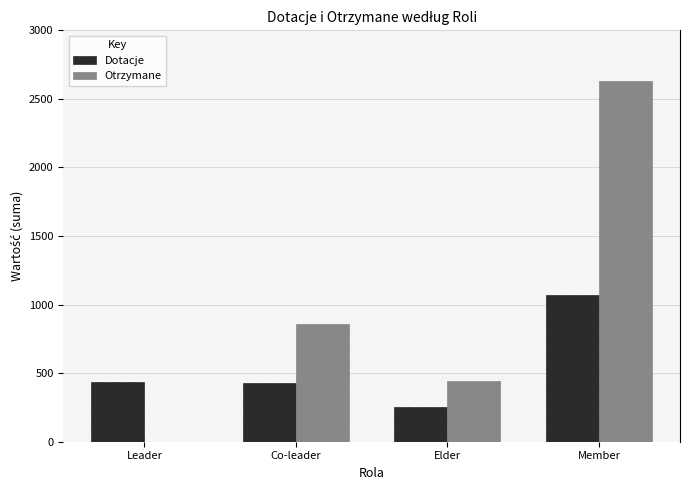

Count the Otrzymane values in the range 440 to 2630.

3